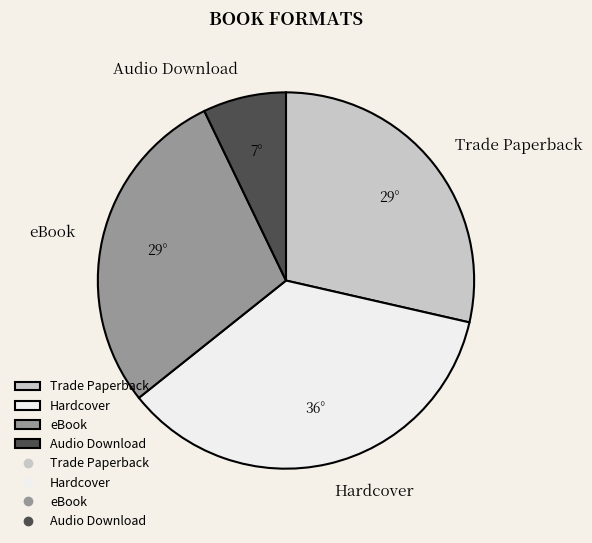

Which slice is the largest?

Hardcover